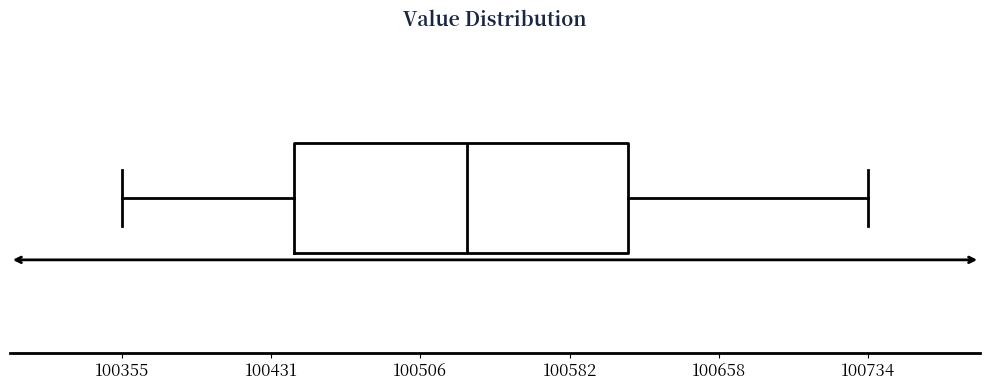

Read this box plot against the x-axis: the position of the median line, the range covered by the box, and the ends of both whiskers. The values are not printed on the chart, so give them approximately, as read against the axis.

median 100530, box 100440 to 100610, whiskers 100360 to 100730